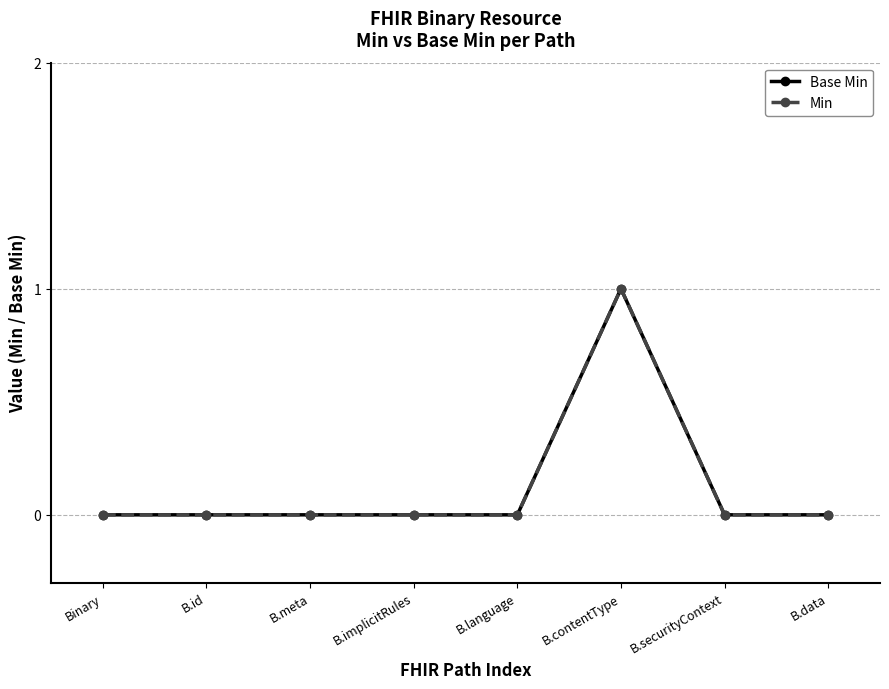

List the series in order of their peak value, lowest first.

Base Min, Min